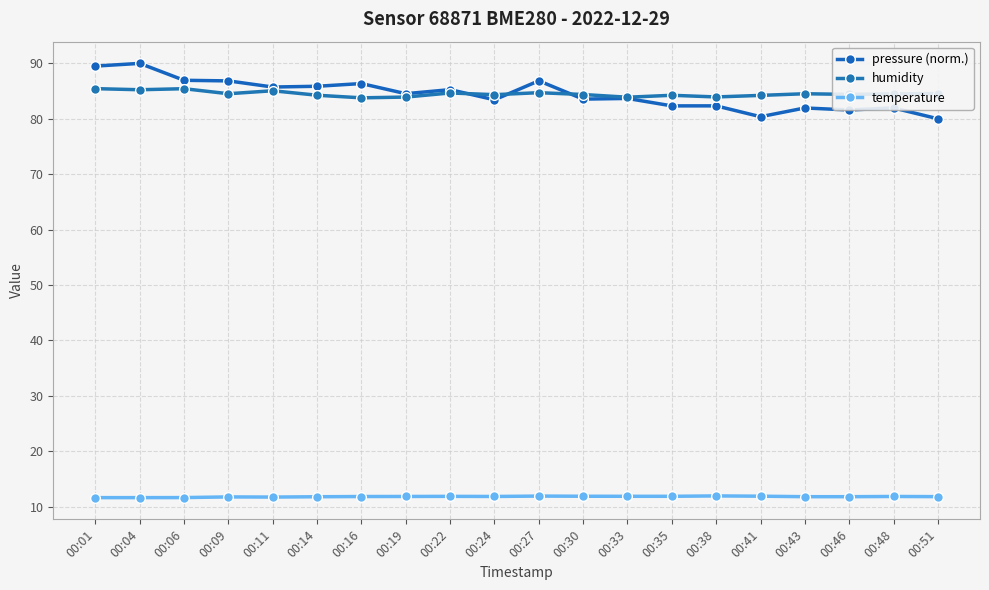

List the series in order of their peak value, lowest first.

temperature, humidity, pressure (norm.)